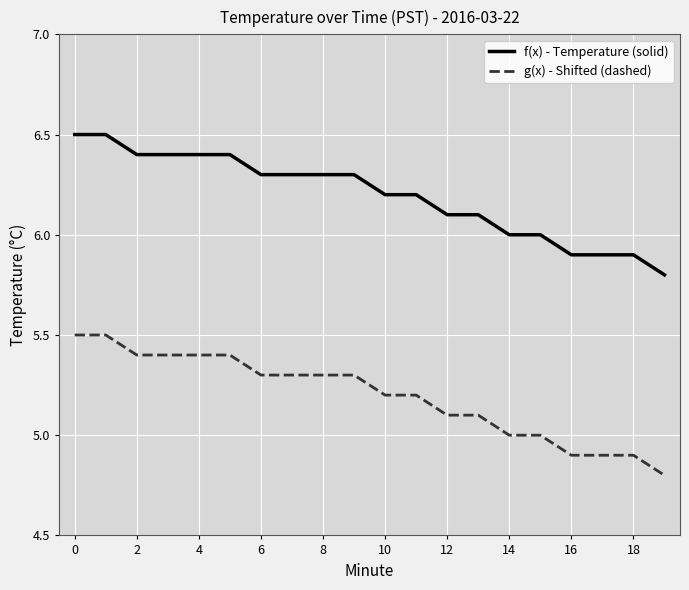

What is the sum of all g(x) - Shifted (dashed) values?

103.9